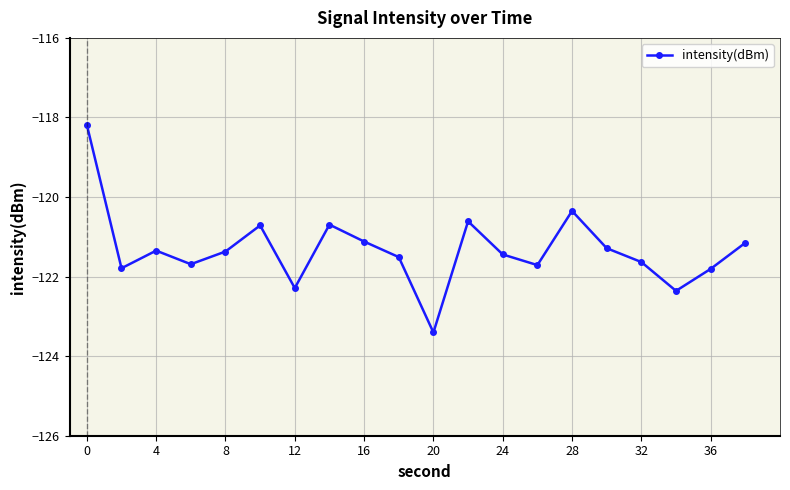

How many points are higher than both their immediate neighbors (excluding endpoints)?

5